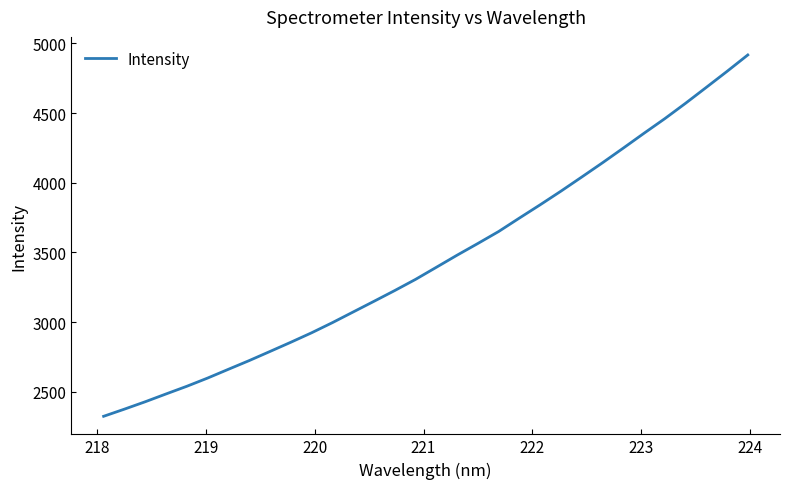

What is the greatest value displayed?

4916.7